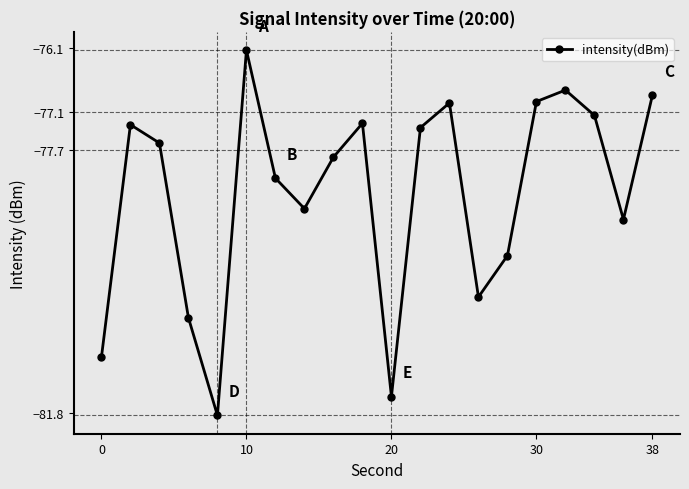

True or false: the data has more than 2 interior local peaks.

True